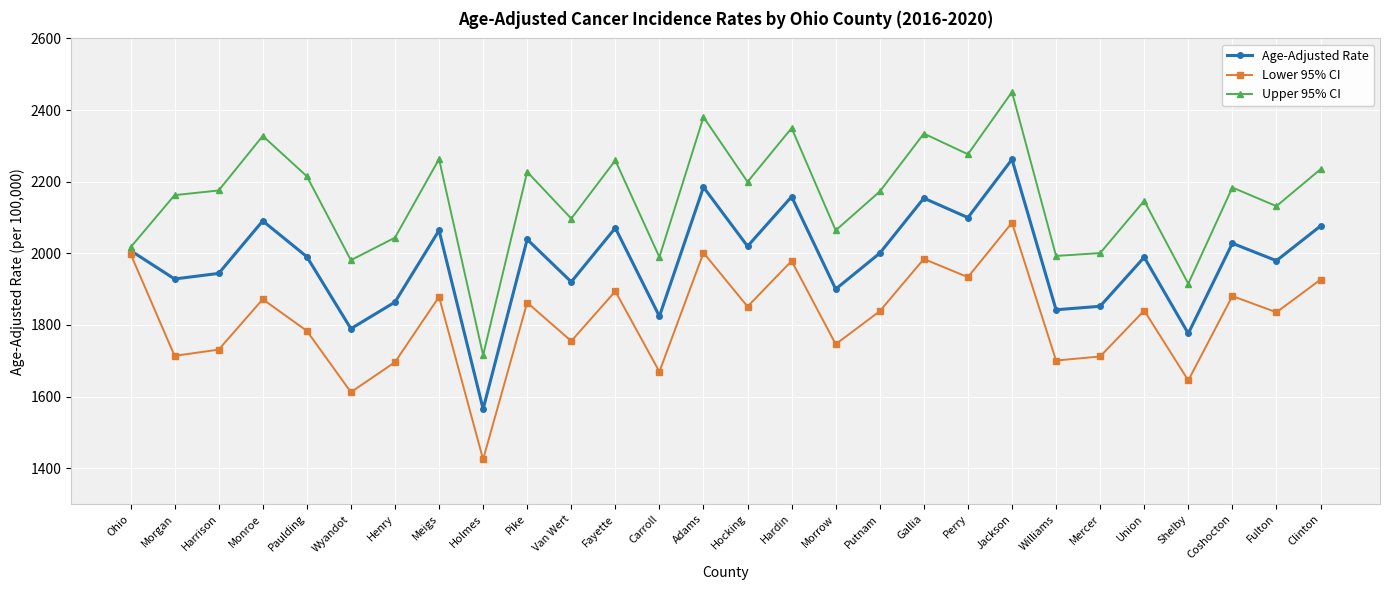

How many lines are shown in the chart?

3